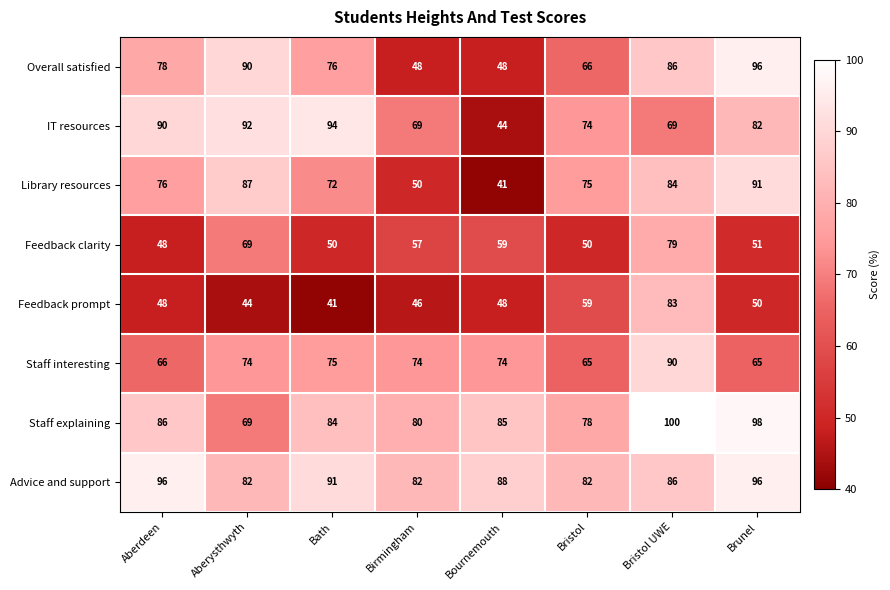

Where is Staff explaining nearest to the value 84?

Bath